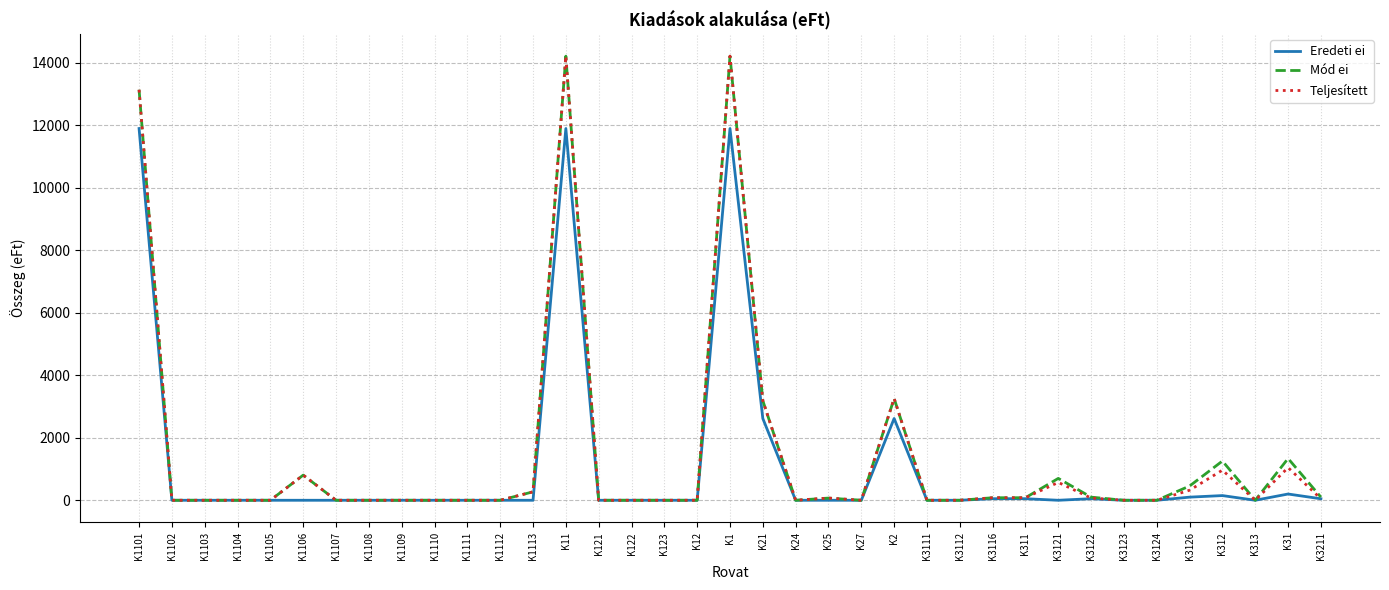

What is the maximum value for Teljesített?

14212